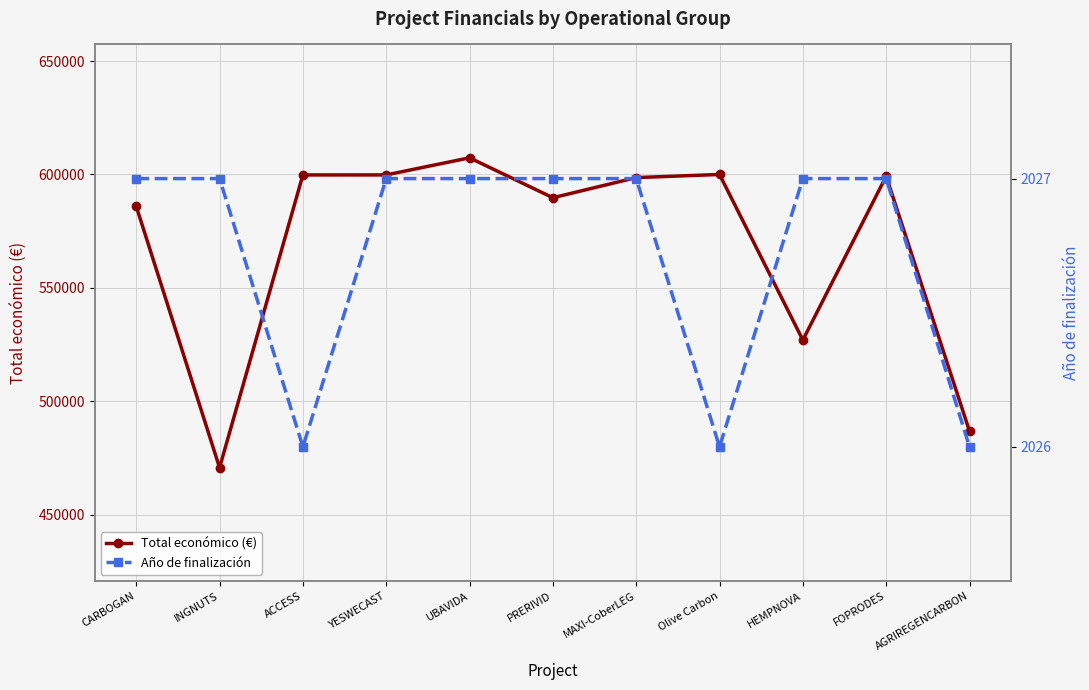

Reading left to right, extract all data points from this chart.

Total económico (€): 585914	470675	599779	599792	607342	589731	598609	599992	526962	599211	486756
Año de finalización: 2027	2027	2026	2027	2027	2027	2027	2026	2027	2027	2026